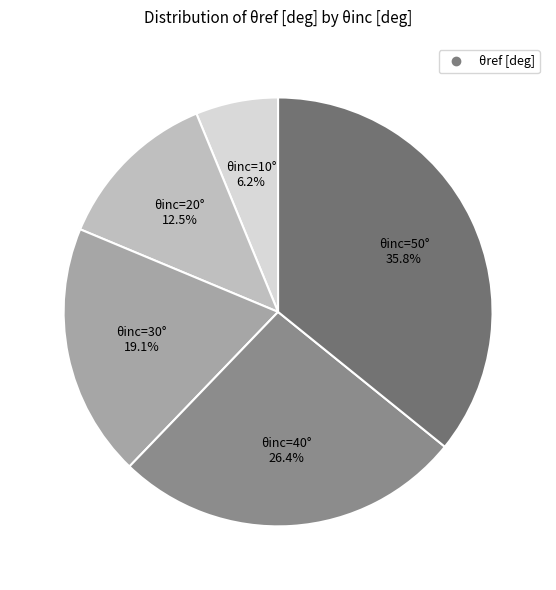

Is there a majority slice in this chart?

No